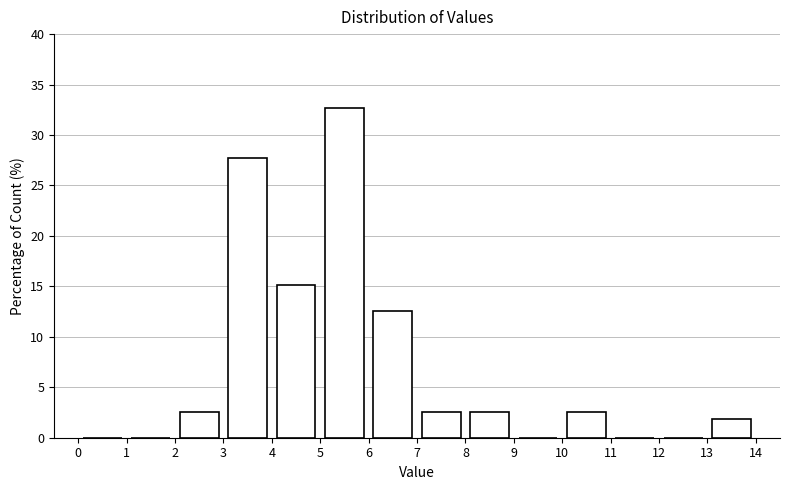

Reading left to right, transcribe this chart: for each bar, give the range it covers on the x-axis and its height. The values are not printed on the chart, so give them approximately, as read against the axis.

0 to 1: 0
1 to 2: 0
2 to 3: 2.5
3 to 4: 27.5
4 to 5: 15.0
5 to 6: 32.5
6 to 7: 12.5
7 to 8: 2.5
8 to 9: 2.5
9 to 10: 0
10 to 11: 2.5
11 to 12: 0
12 to 13: 0
13 to 14: 2.0